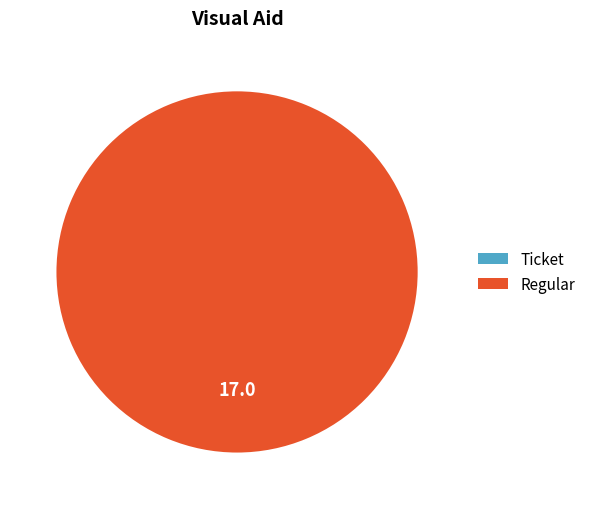

The Ticket slice represents 6% of the pie. True or false?

False